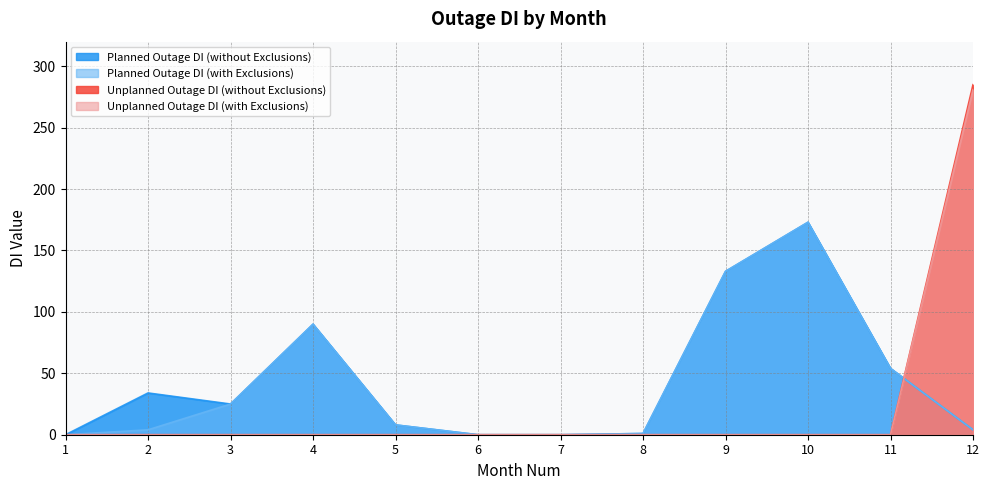

Reading left to right, what are all the values shown in this chart?

Planned Outage DI (without Exclusions): 0	34	25	90	8	0	0	1	133	173	54	4
Planned Outage DI (with Exclusions): 0	4	25	90	8	0	0	1	133	173	54	4
Unplanned Outage DI (without Exclusions): 0	0	0	0	0	0	0	0	0	0	0	285
Unplanned Outage DI (with Exclusions): 0	0	0	0	0	0	0	0	0	0	0	281